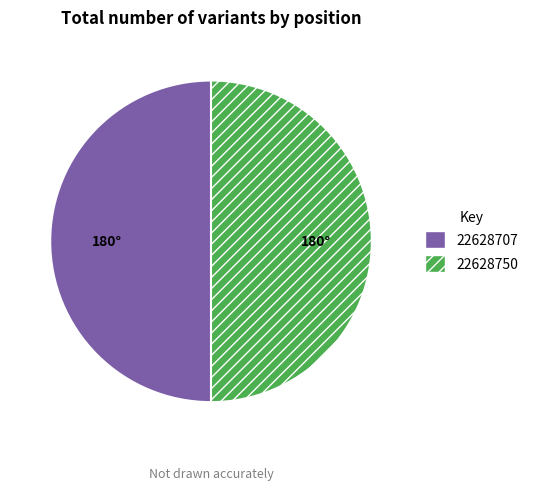

Do 22628750 and 22628707 together represent more than half of the pie?

Yes